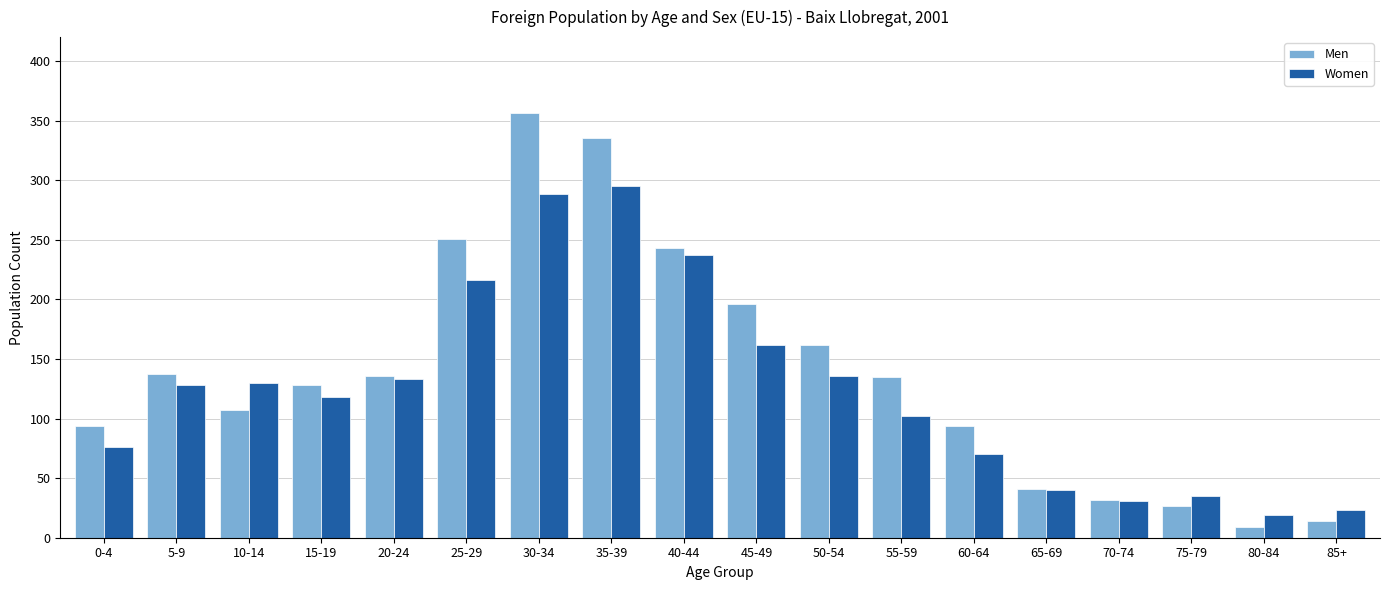

Between 50-54 and 60-64, which series saw the biggest shift?

Men